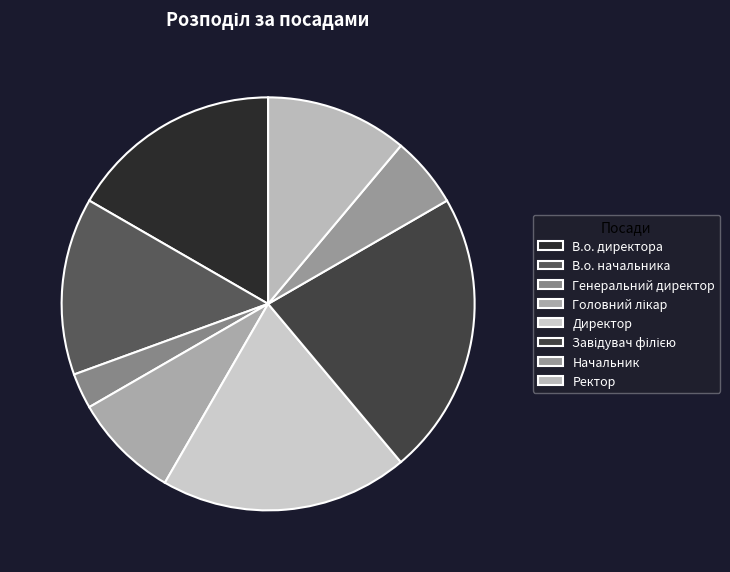

To the nearest percent, what percentage of the pie is Ректор?

11%